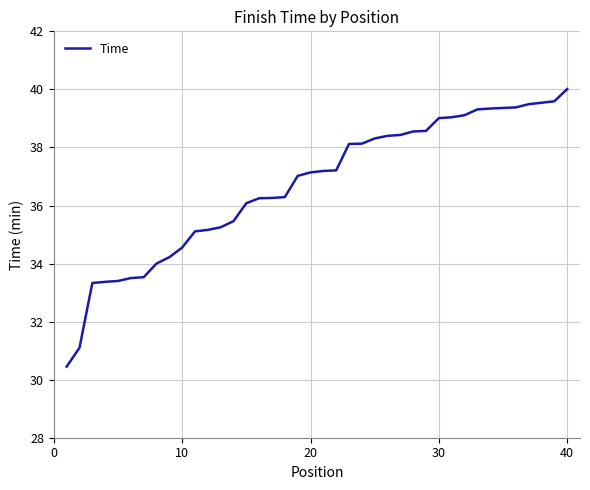

What is the difference between the maximum and minimum values?

9.6